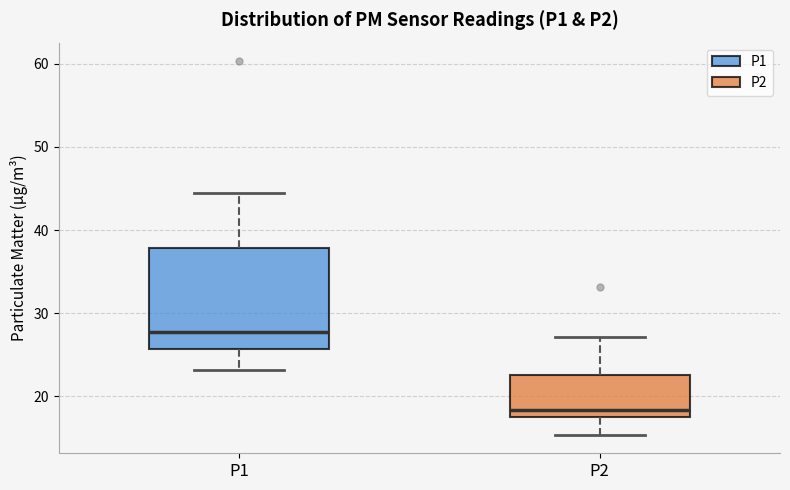

Which box has the highest median line?

P1